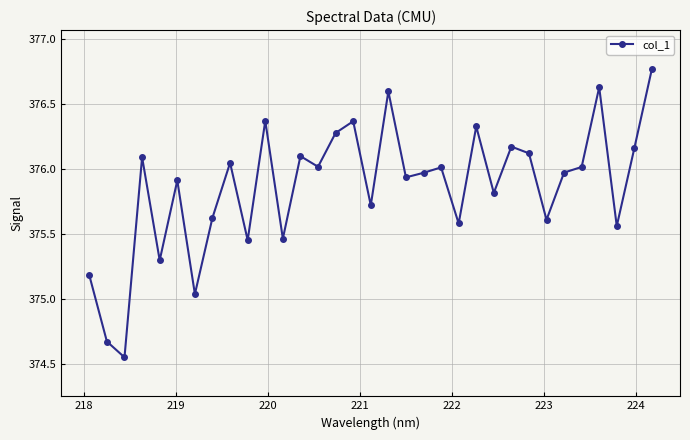

True or false: there are more than 2 points higher than both neighbors.

True